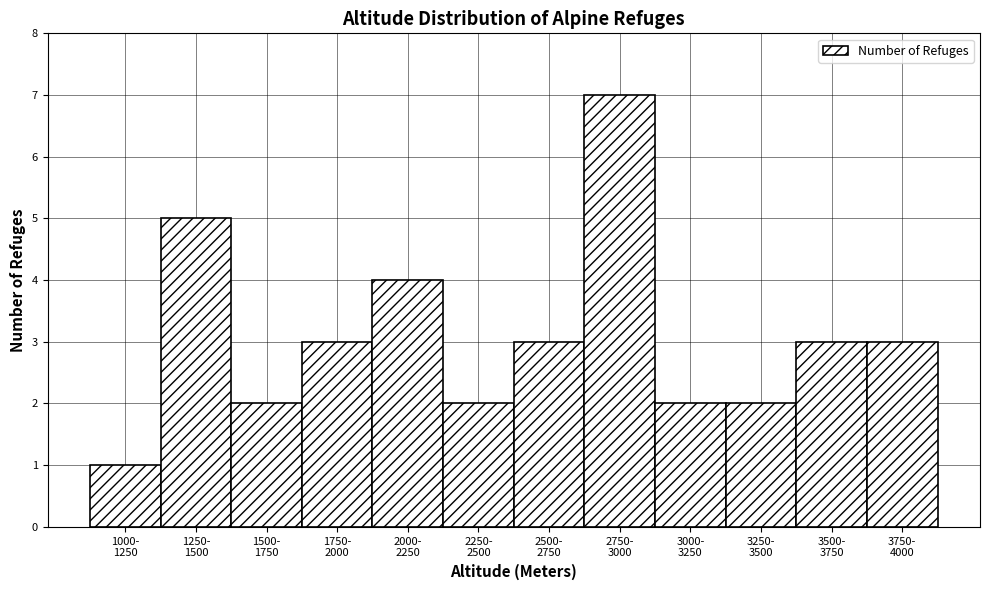

Reading right to left, what are all the values shown in this chart?

3	3	2	2	7	3	2	4	3	2	5	1